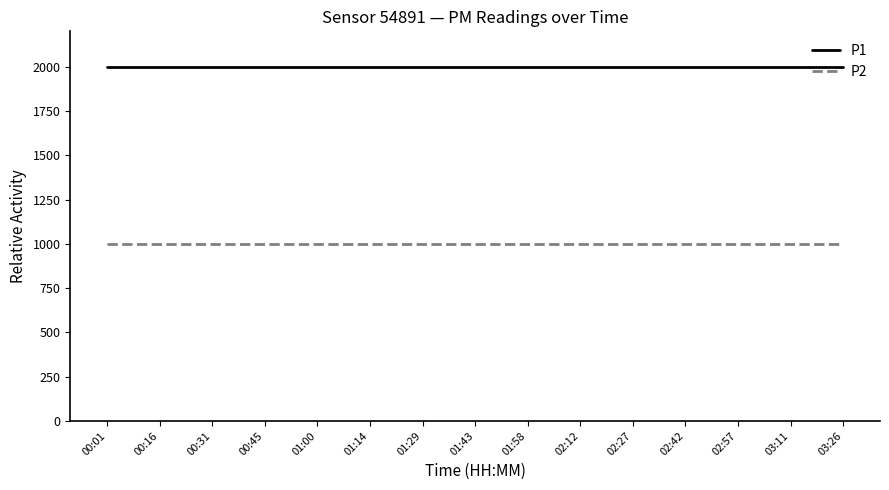

What is the spread (max minus min) of values at 03:26?

1000.0